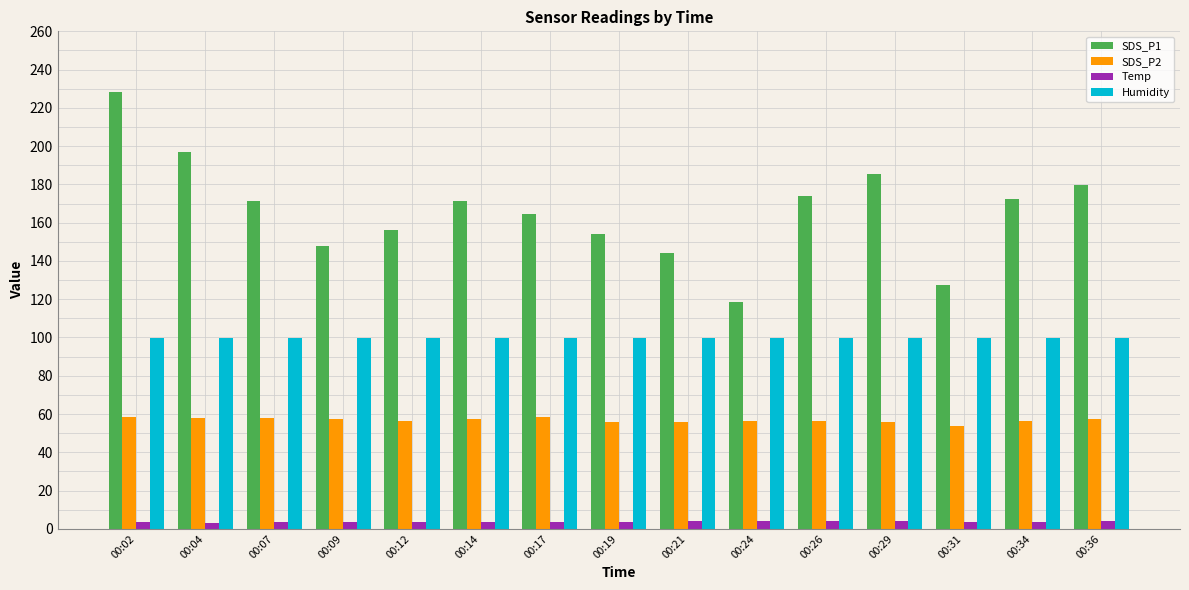

Is it true that Temp equals 3.9 at 00:36?

True